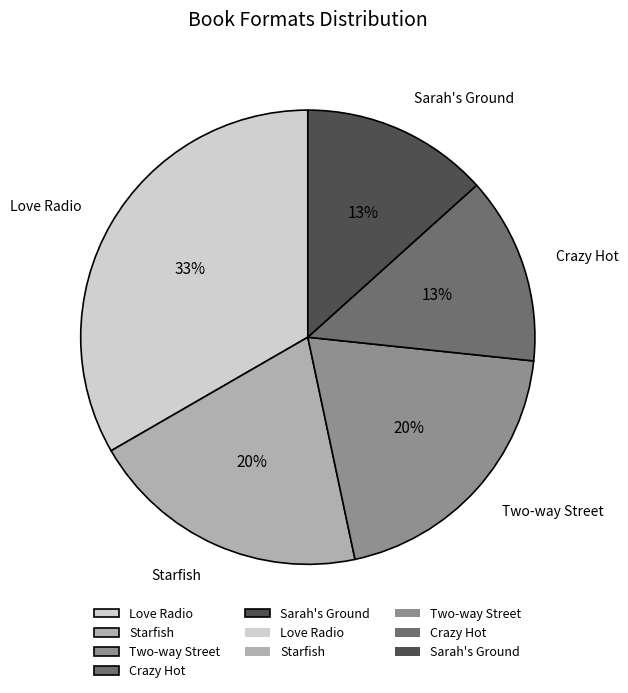

To the nearest percent, what portion does Two-way Street represent?

20%